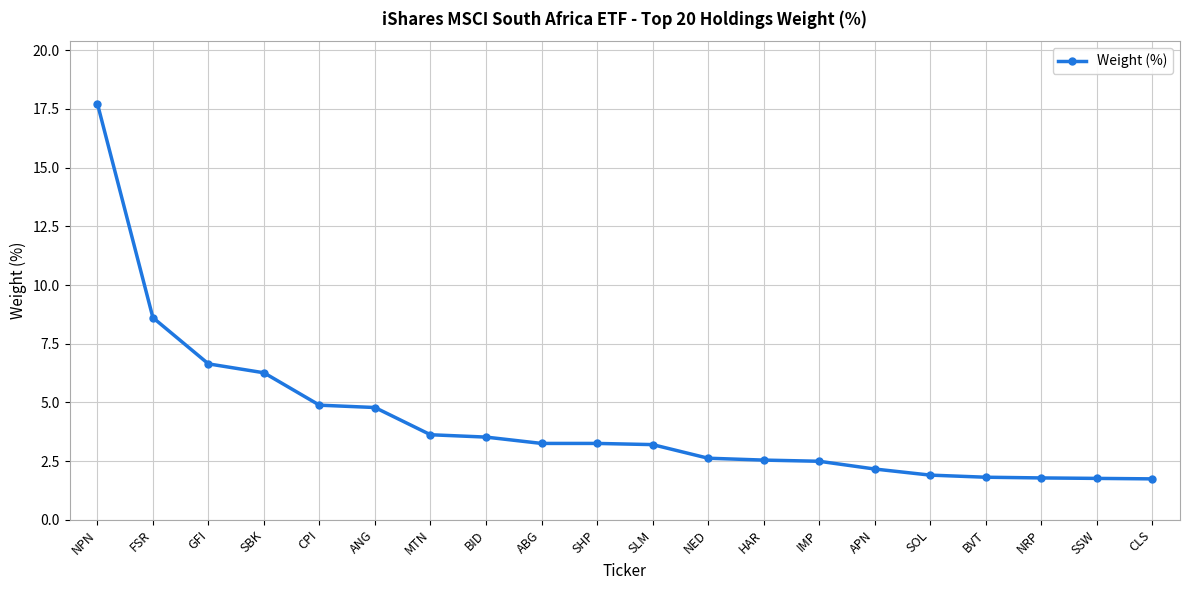

True or false: the data shows 2.5 at SSW.

False